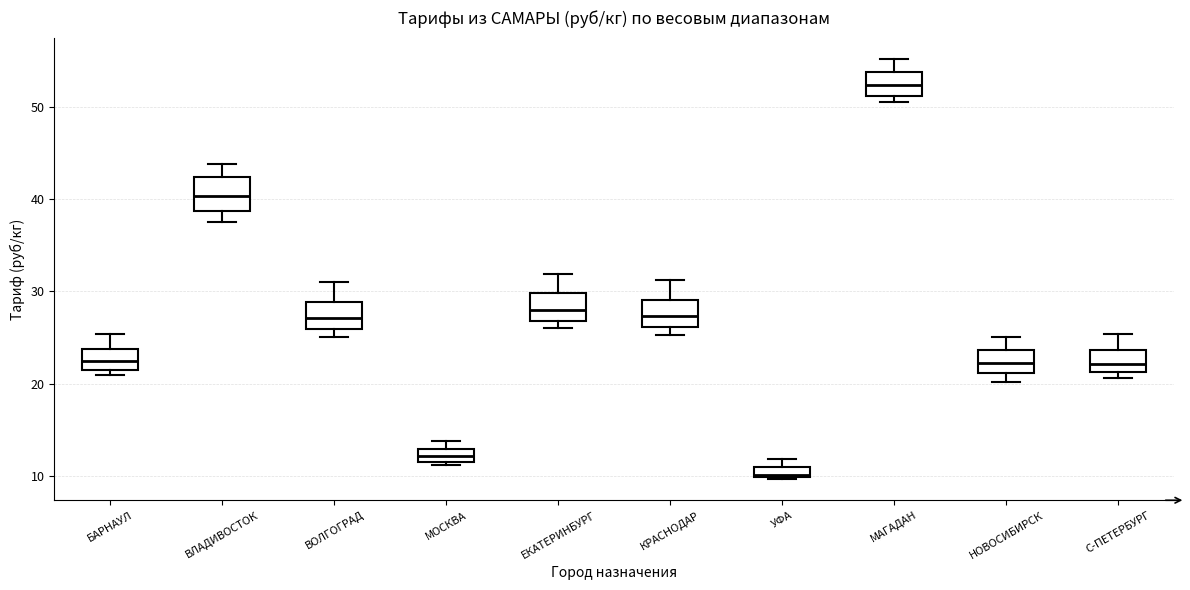

Which box has the highest median line?

МАГАДАН